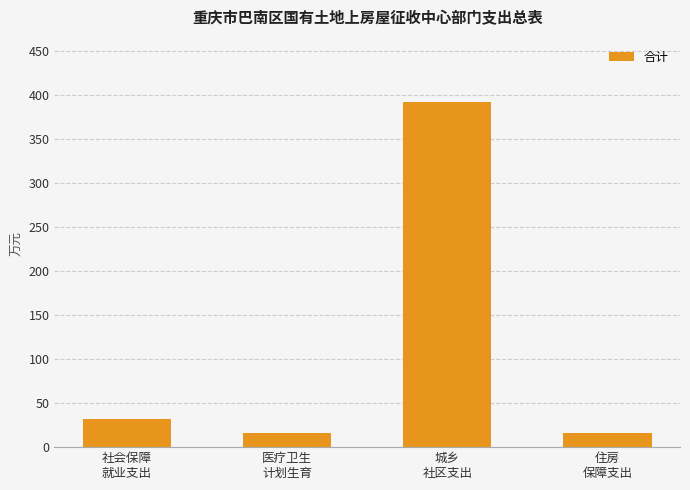

What is the maximum value shown in the chart?

392.7